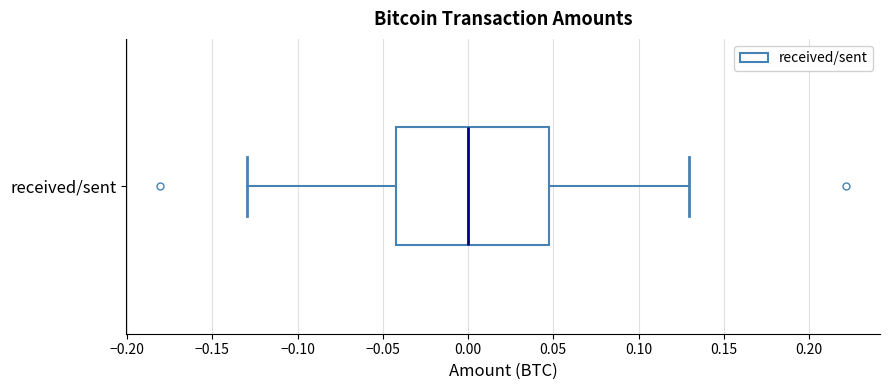

Transcribe this box plot: give where the median line is, the range the box spans, and where the two whiskers end, as read against the x-axis. The values are not printed on the chart, so give them approximately, as read against the axis.

median 0.000, box -0.040 to 0.045, whiskers -0.130 to 0.130